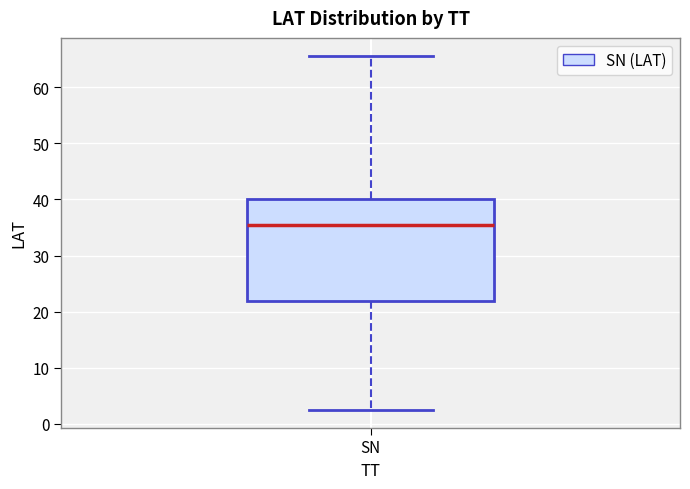

Read this box plot against the y-axis: the position of the median line, the range covered by the box, and the ends of both whiskers. The values are not printed on the chart, so give them approximately, as read against the axis.

median 35, box 22 to 40, whiskers 3 to 66